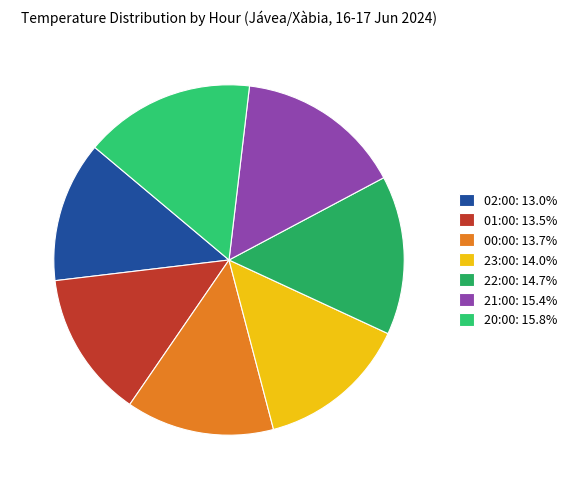

What percentage is the 00:00 slice, to the nearest percent?

14%